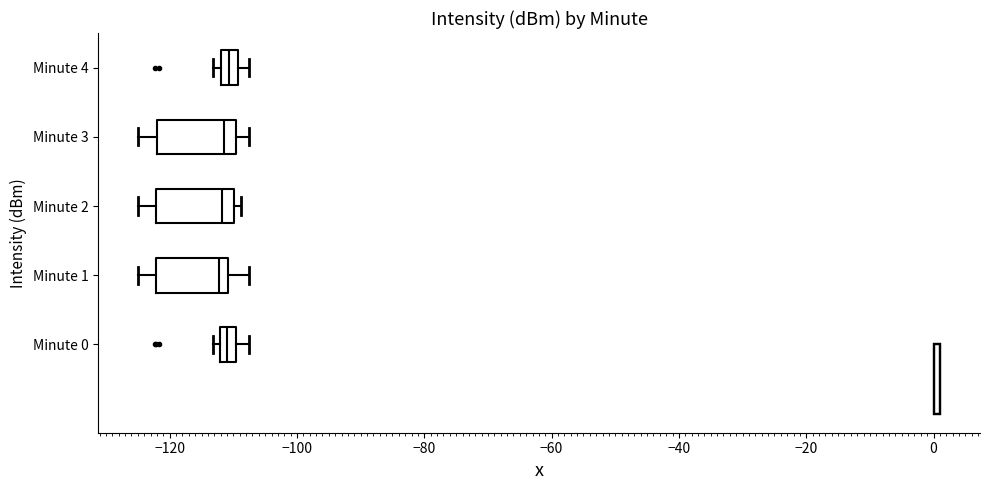

Where is the right edge of the box for Minute 0 on the x-axis? The values are not printed on the chart, so give them approximately, as read against the axis.

-110